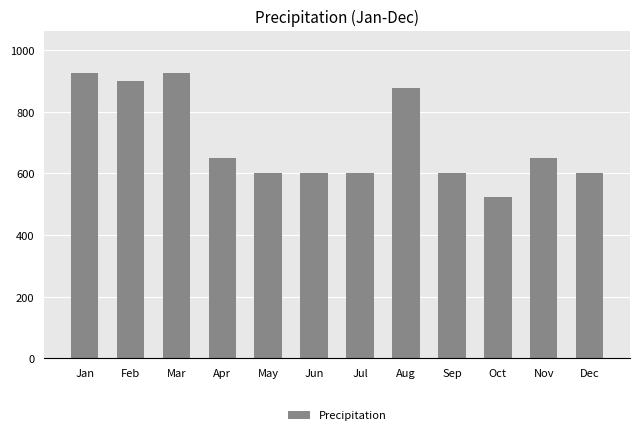

What is the value of the 4th bar from the left?

650